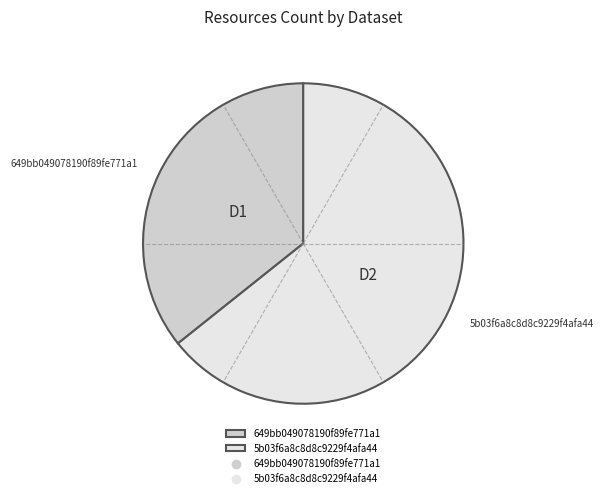

Rank the categories by value from highest to lowest.

5b03f6a8c8d8c9229f4afa44, 649bb049078190f89fe771a1